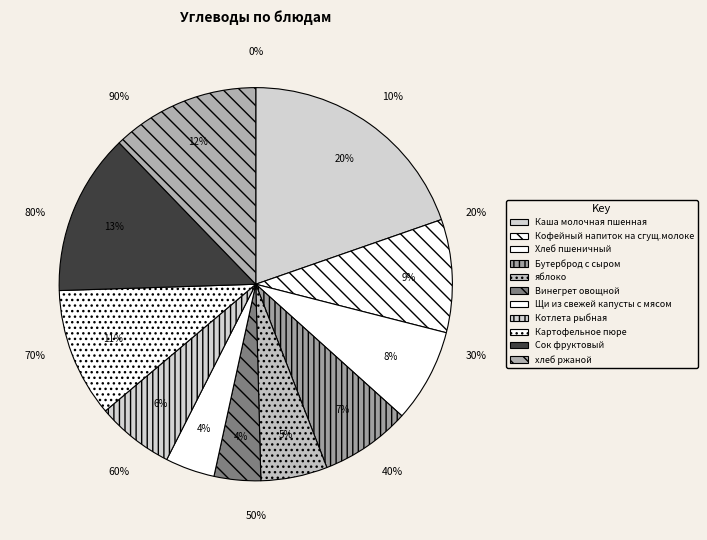

To the nearest percent, what is the difference between the Бутерброд с сыром and хлеб ржаной slice percentages?

5%